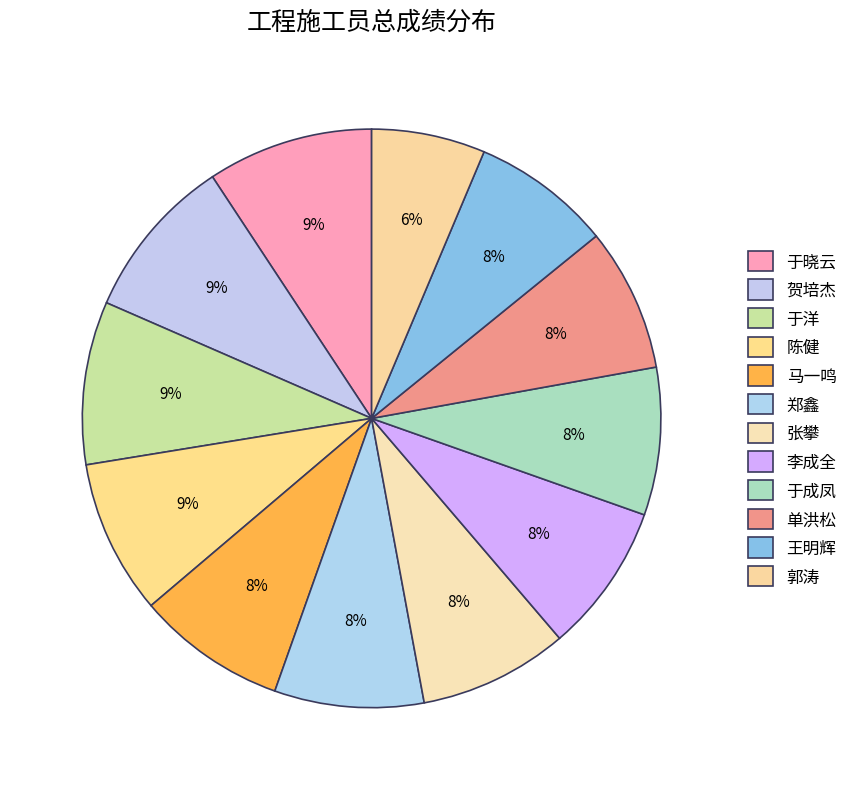

Is there any slice that represents more than half of the pie?

No